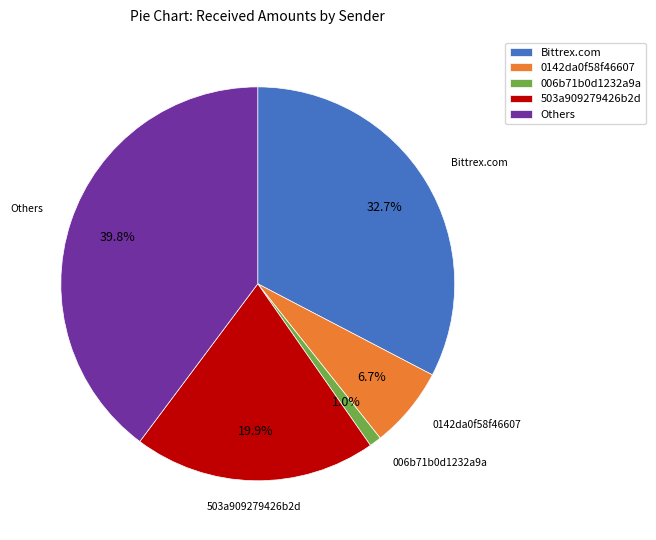

Is it true that 0142da0f58f46607 is 1% of the pie?

False